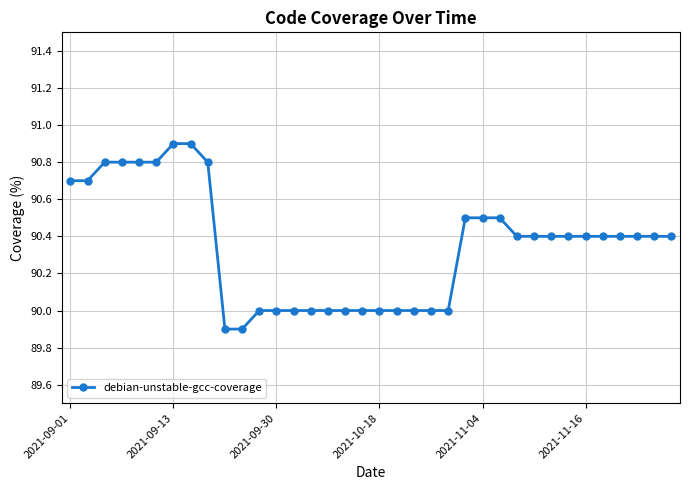

What is the value of the 15th point from the left?

90.0